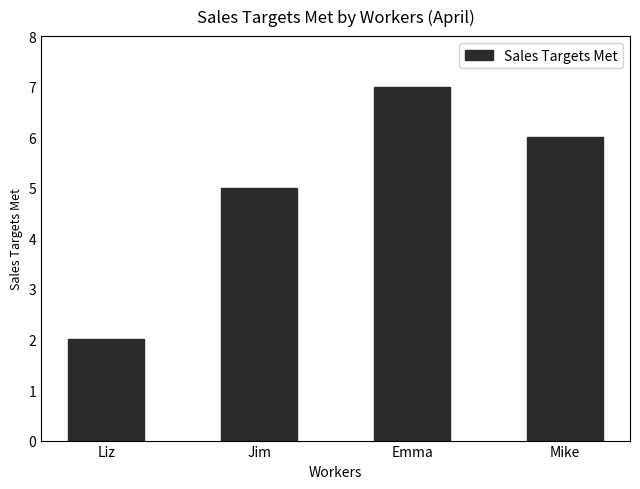

Count the number of data series in this chart.

1